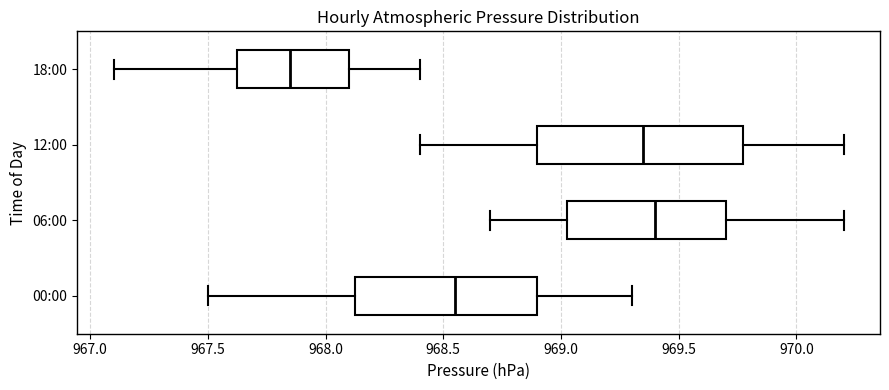

Comparing the boxes themselves (not the whiskers), which one is the widest?

12:00